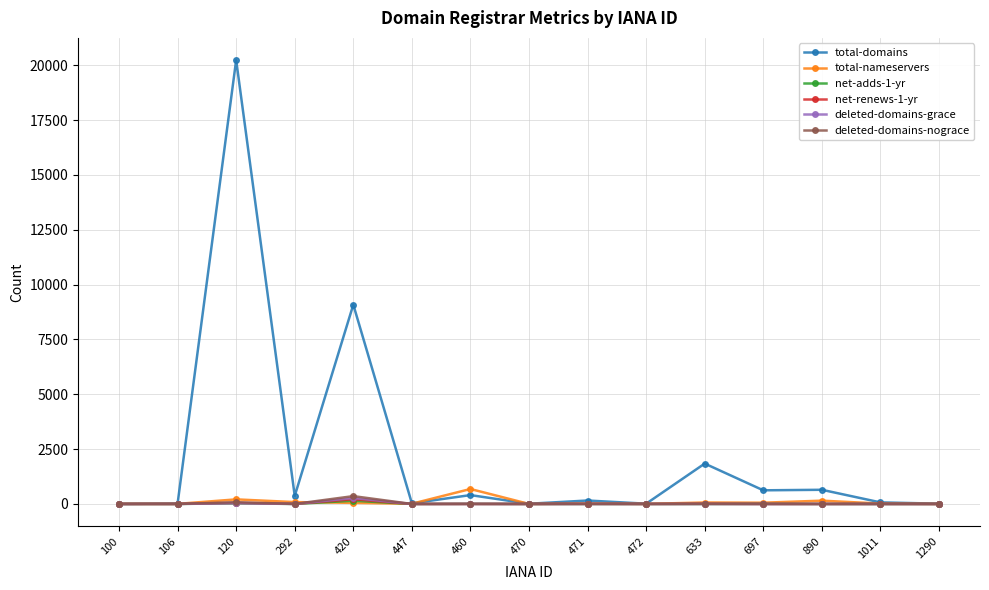

Which series changed the most between 470 and 633?

total-domains